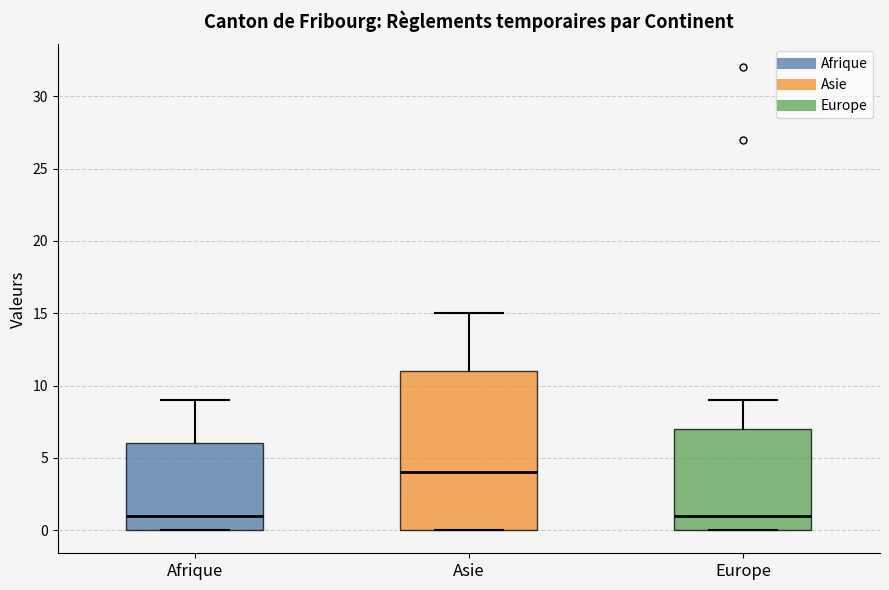

Which box's median line is the highest?

Asie